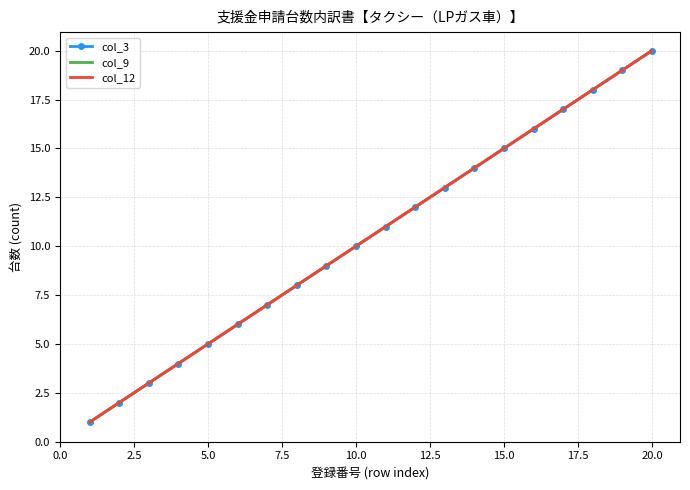

What is the sum of all col_9 values?

210